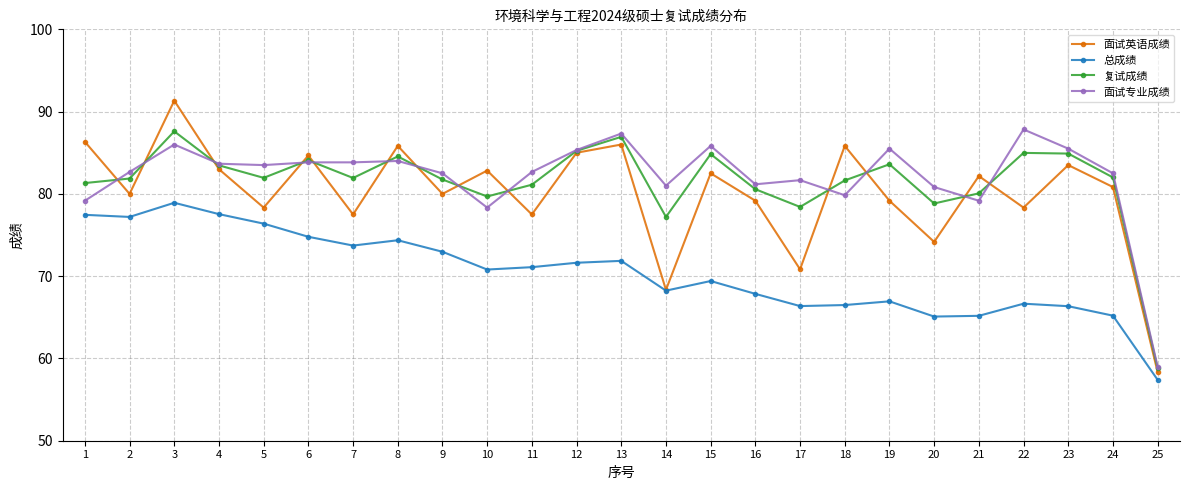

What is the minimum value for 面试英语成绩?

58.3